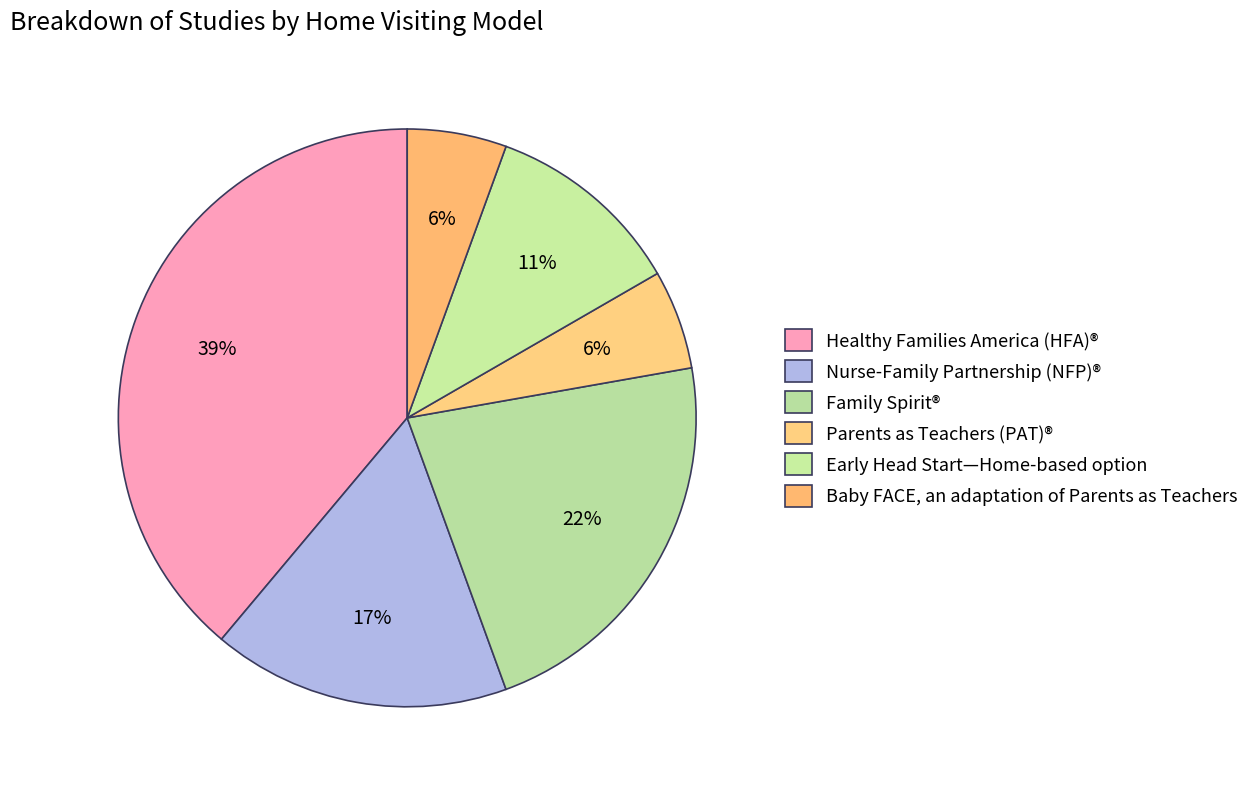

Do Healthy Families America (HFA)® and Baby FACE, an adaptation of Parents as Teachers together represent more than half of the pie?

No